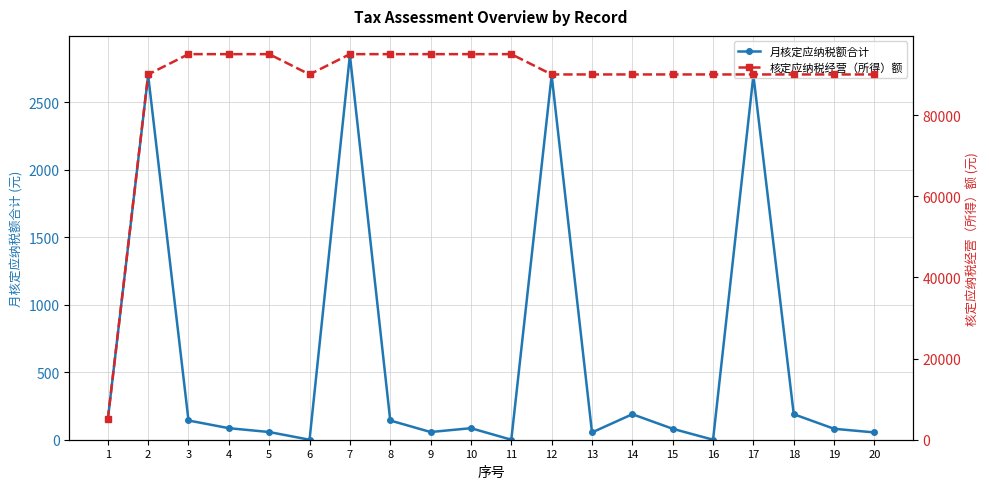

In 月核定应纳税额合计, how many points are lower than both neighbors (excluding endpoints)?

5